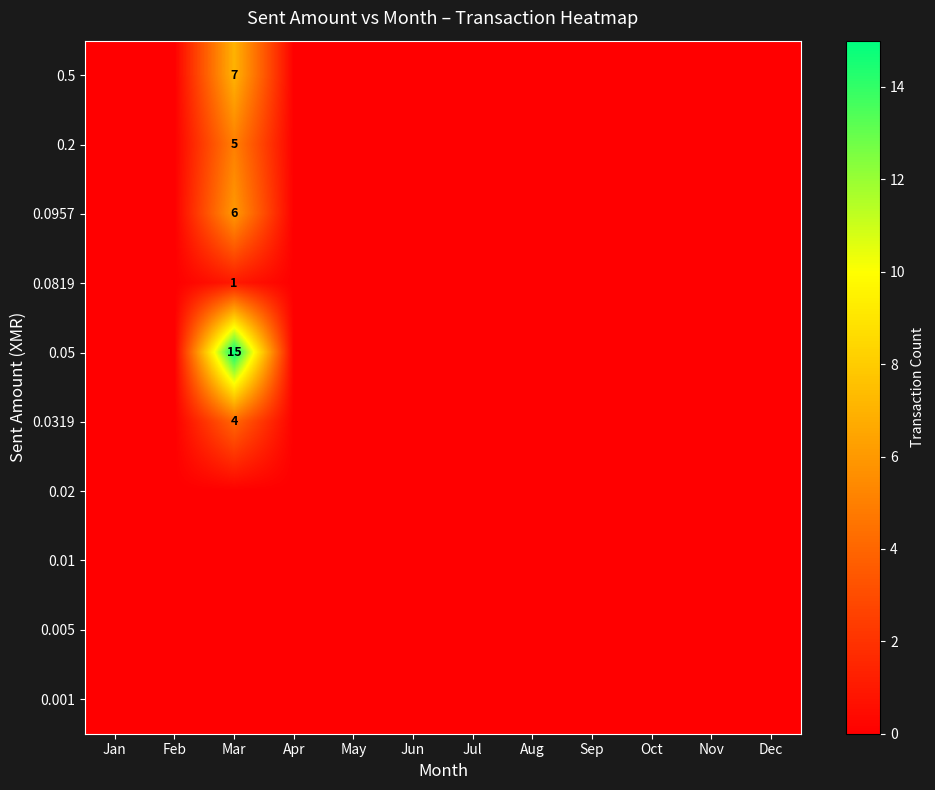

How many series are shown in this chart?

10